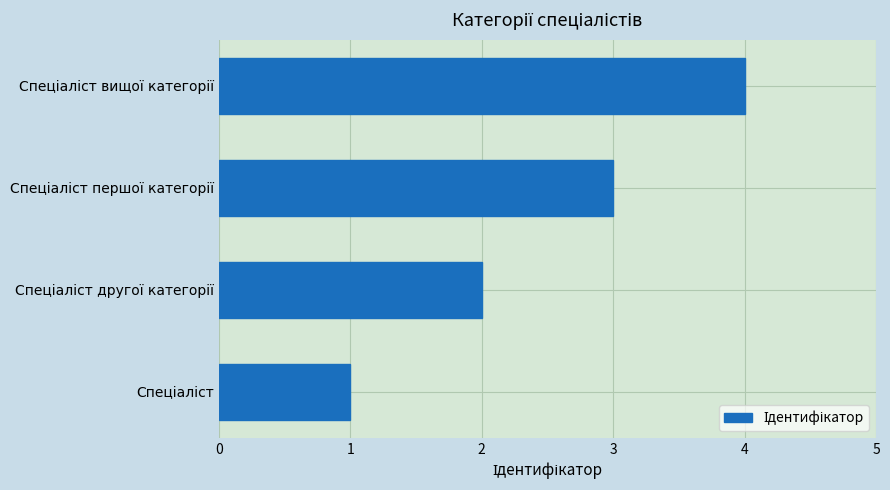

What is the greatest value displayed?

4